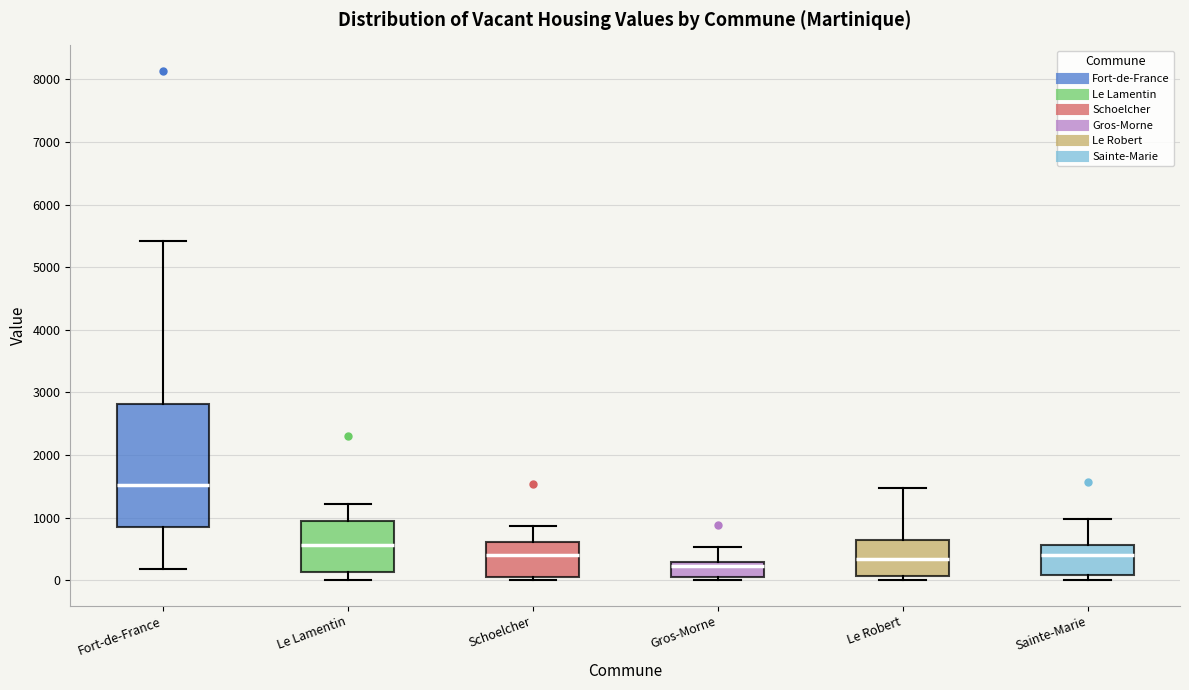

Which box has the highest median line?

Fort-de-France